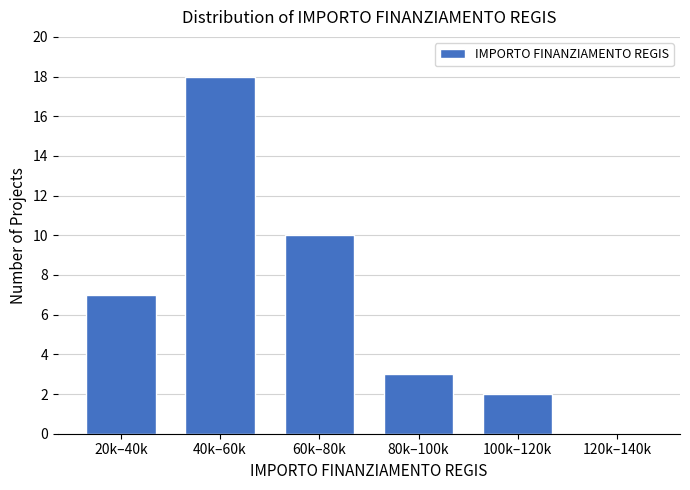

Reading right to left, what are all the values shown in this chart?

120k–140k=0	100k–120k=2	80k–100k=3	60k–80k=10	40k–60k=18	20k–40k=7